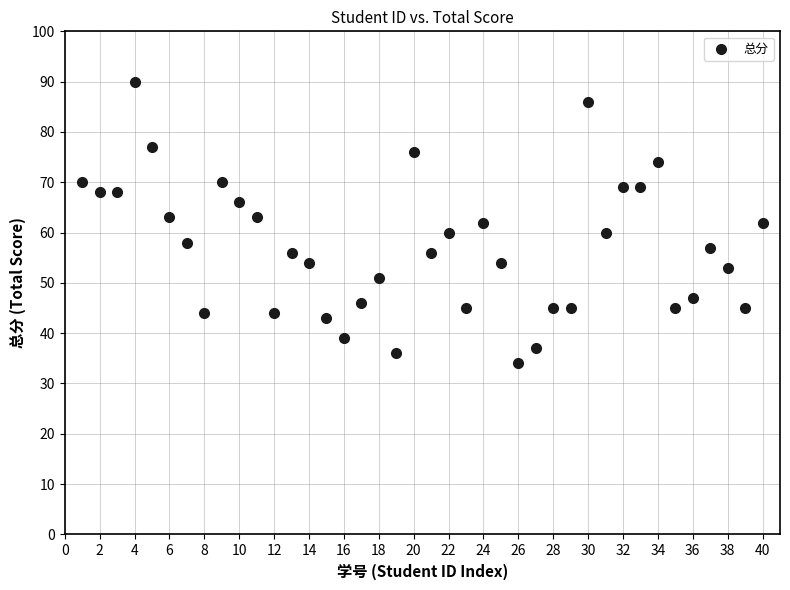

What is the range of Y values (max minus min)?

56